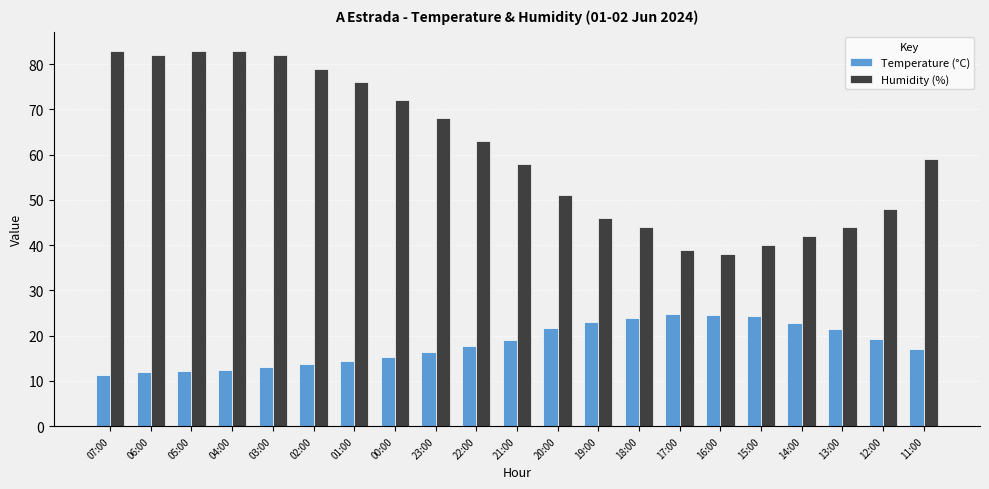

What is the lowest value of the Temperature (°C) series?

11.2